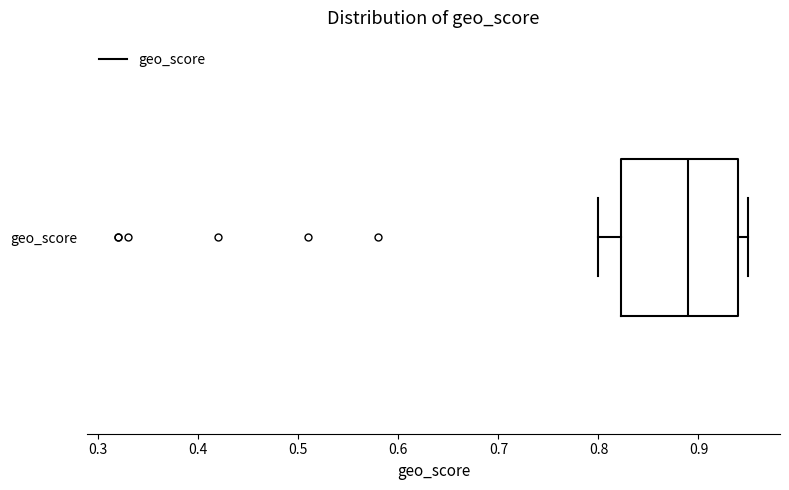

Where is the left edge of the box for geo_score on the x-axis? The values are not printed on the chart, so give them approximately, as read against the axis.

0.82